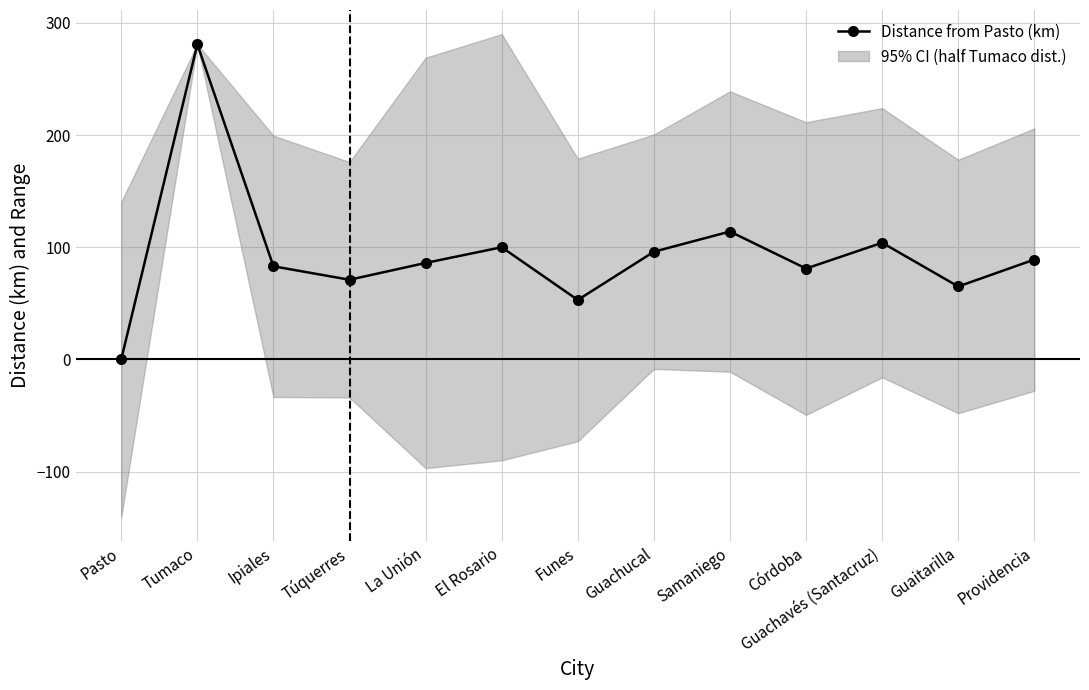

At which label does the data first exceed 86?

Tumaco